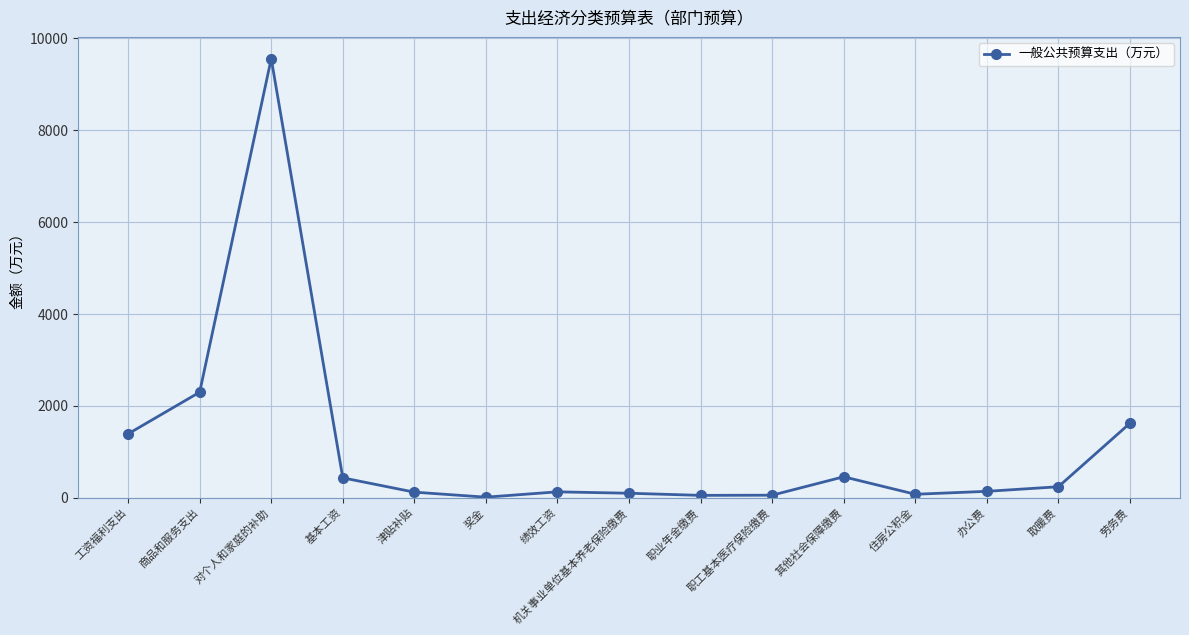

The value at 基本工资 is 763.2. True or false?

False